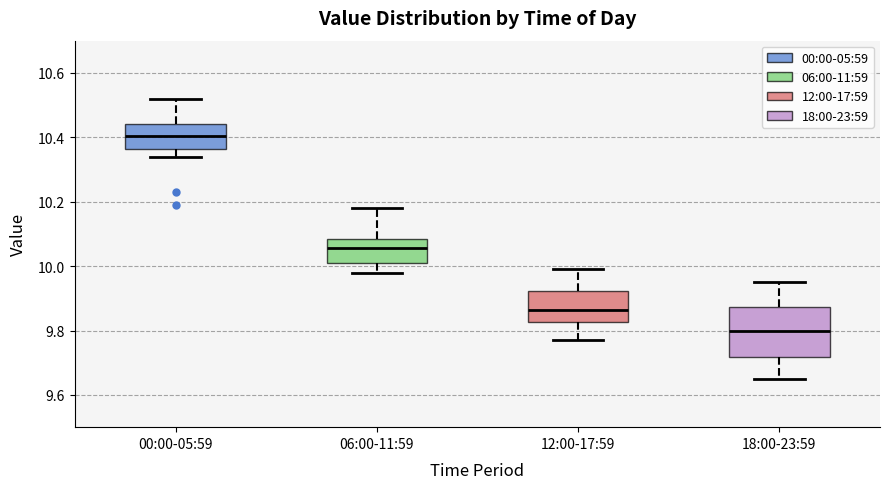

Reading left to right, read every box against the y-axis: the position of its median line, the range the box covers, and the ends of its whiskers. The values are not printed on the chart, so give them approximately, as read against the axis.

00:00-05:59: median 10.40, box 10.36 to 10.44, whiskers 10.34 to 10.52
06:00-11:59: median 10.06, box 10.02 to 10.08, whiskers 9.98 to 10.18
12:00-17:59: median 9.86, box 9.82 to 9.92, whiskers 9.78 to 10.00
18:00-23:59: median 9.80, box 9.72 to 9.88, whiskers 9.66 to 9.96